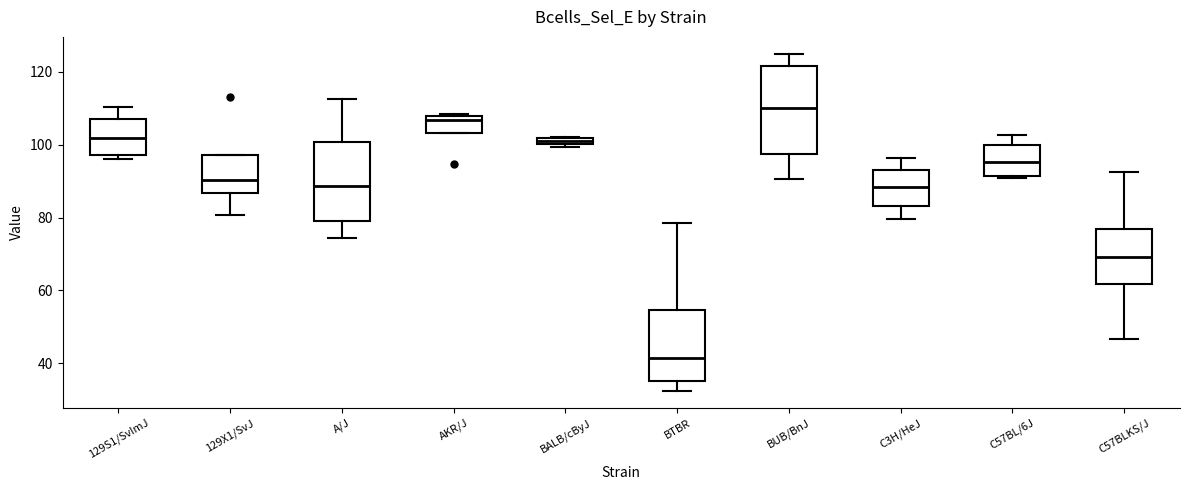

Where is the upper edge of the box for AKR/J on the y-axis? The values are not printed on the chart, so give them approximately, as read against the axis.

108